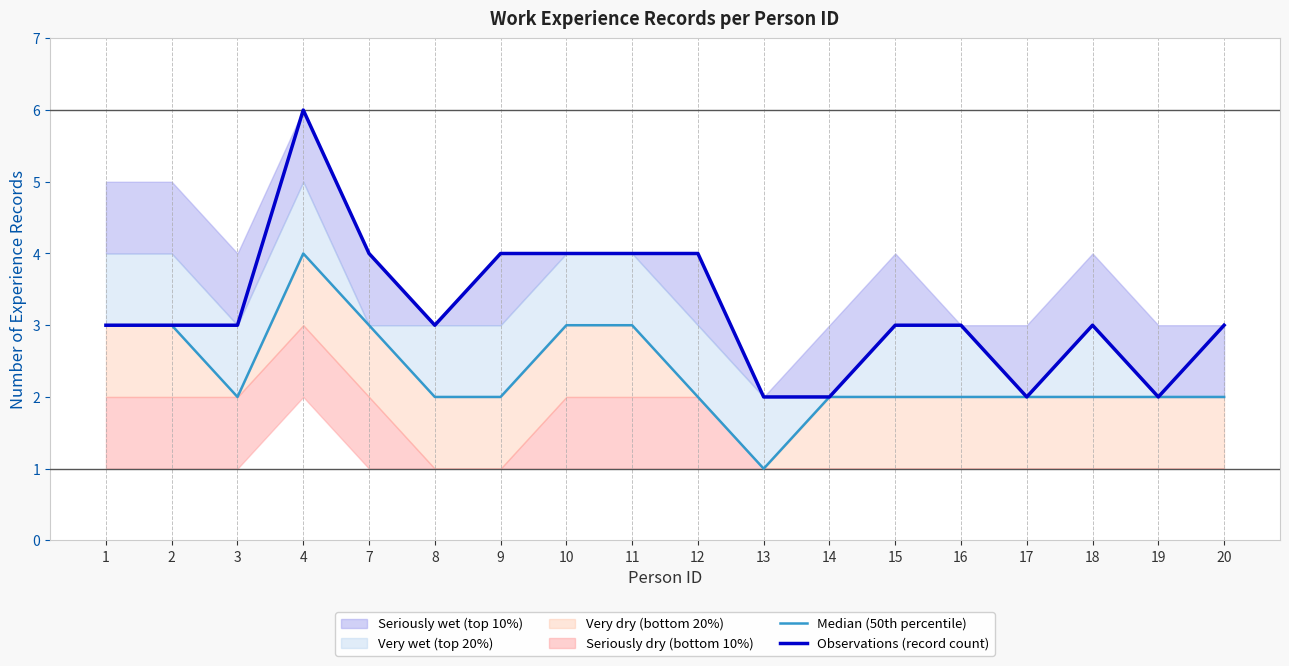

Reading left to right, what are all the values shown in this chart?

Median (50th percentile): 1=3	2=3	3=2	4=4	7=3	8=2	9=2	10=3	11=3	12=2	13=1	14=2	15=2	16=2	17=2	18=2	19=2	20=2
Observations (record count): 1=3	2=3	3=3	4=6	7=4	8=3	9=4	10=4	11=4	12=4	13=2	14=2	15=3	16=3	17=2	18=3	19=2	20=3